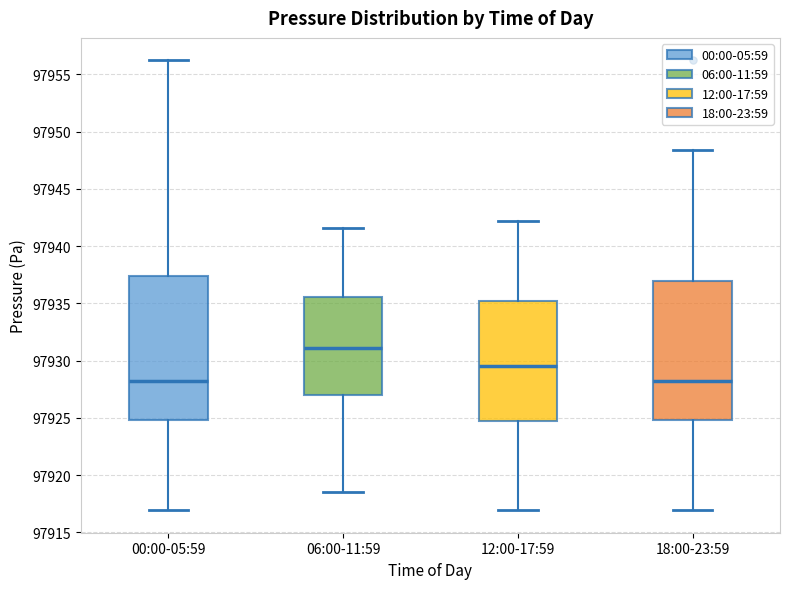

Reading left to right, read every box against the y-axis: the position of its median line, the range the box covers, and the ends of its whiskers. The values are not printed on the chart, so give them approximately, as read against the axis.

00:00-05:59: median 97928.0, box 97925.0 to 97937.5, whiskers 97917.0 to 97956.0
06:00-11:59: median 97931.0, box 97927.0 to 97935.5, whiskers 97918.5 to 97941.5
12:00-17:59: median 97929.5, box 97925.0 to 97935.5, whiskers 97917.0 to 97942.0
18:00-23:59: median 97928.0, box 97925.0 to 97937.0, whiskers 97917.0 to 97948.5